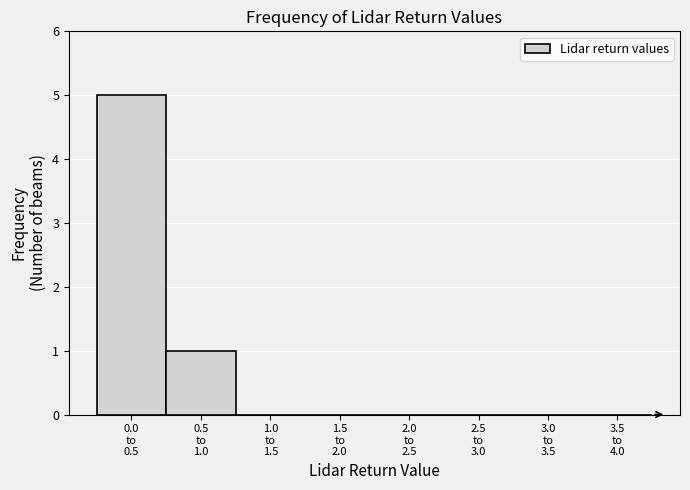

What is the greatest value displayed?

5